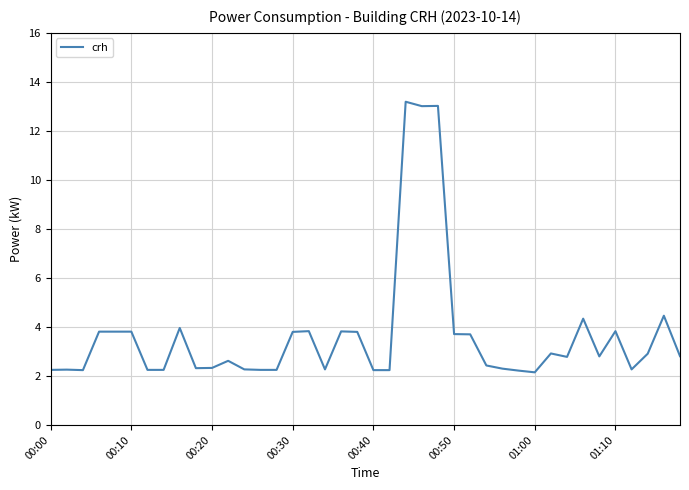

What is the maximum value shown in the chart?

13.2